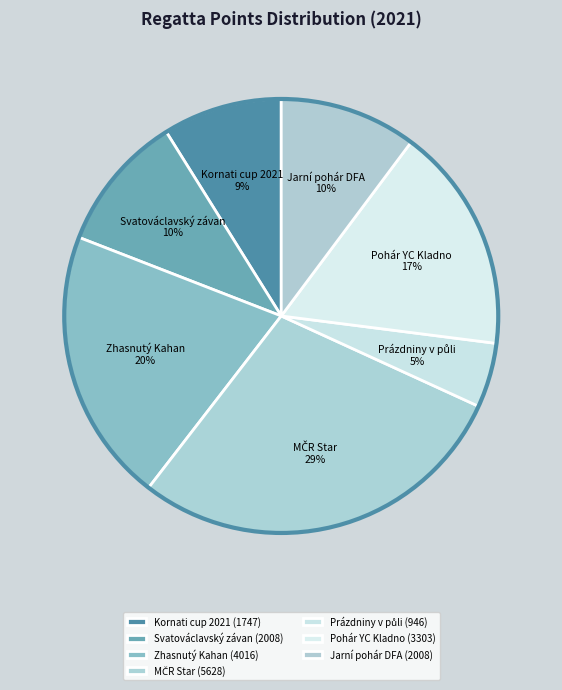

Is the sum of Zhasnutý Kahan and Kornati cup 2021 greater than half?

No